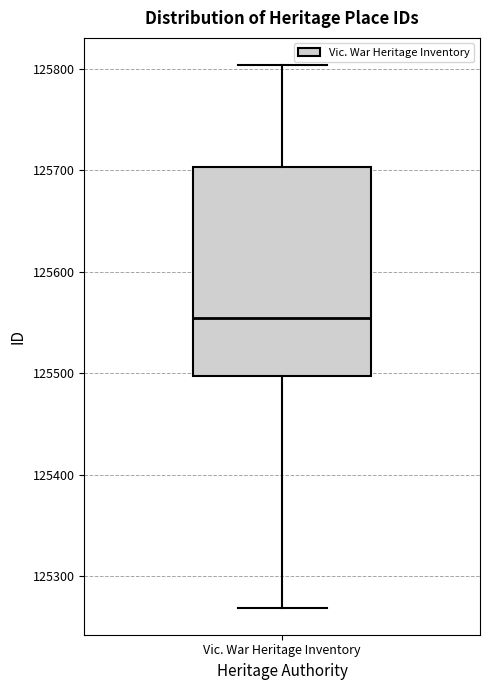

Read this box plot against the y-axis: the position of the median line, the range covered by the box, and the ends of both whiskers. The values are not printed on the chart, so give them approximately, as read against the axis.

median 125560, box 125500 to 125700, whiskers 125270 to 125800